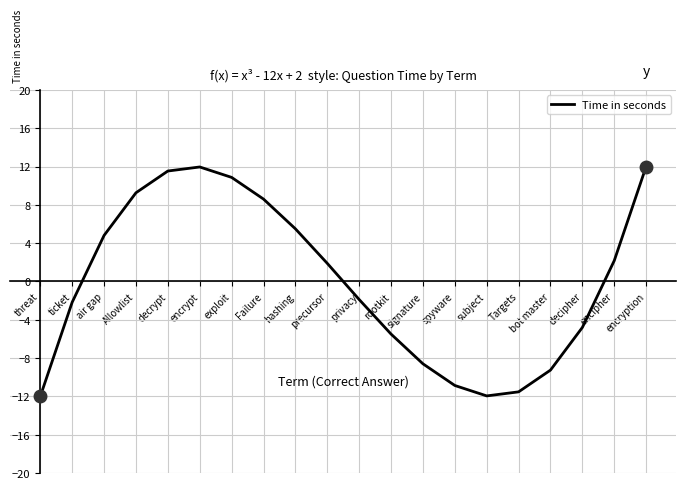

Is it true that the value at threat is -12.0?

True